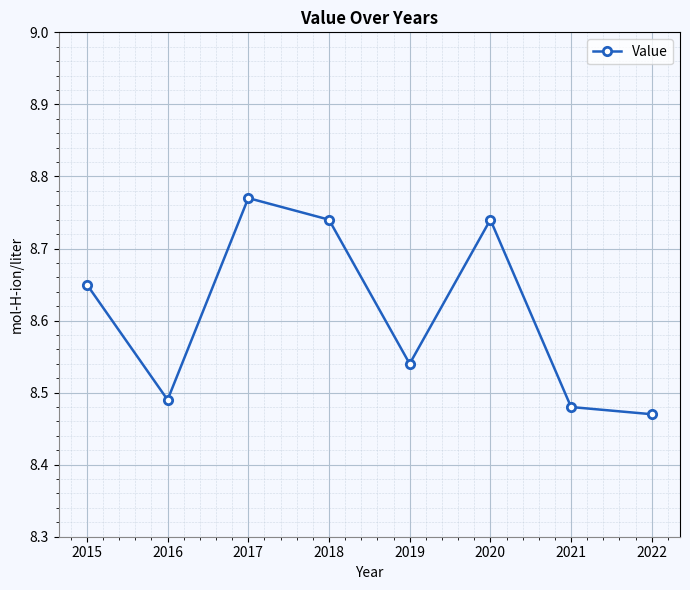

True or false: the data shows 11.3 at 2019.

False